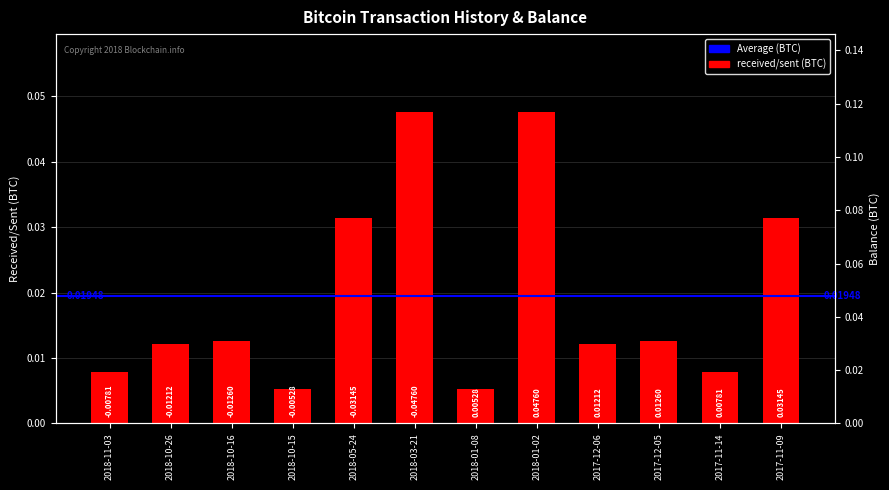

Between 2017-11-14 and 2018-10-15, which is larger?

2017-11-14